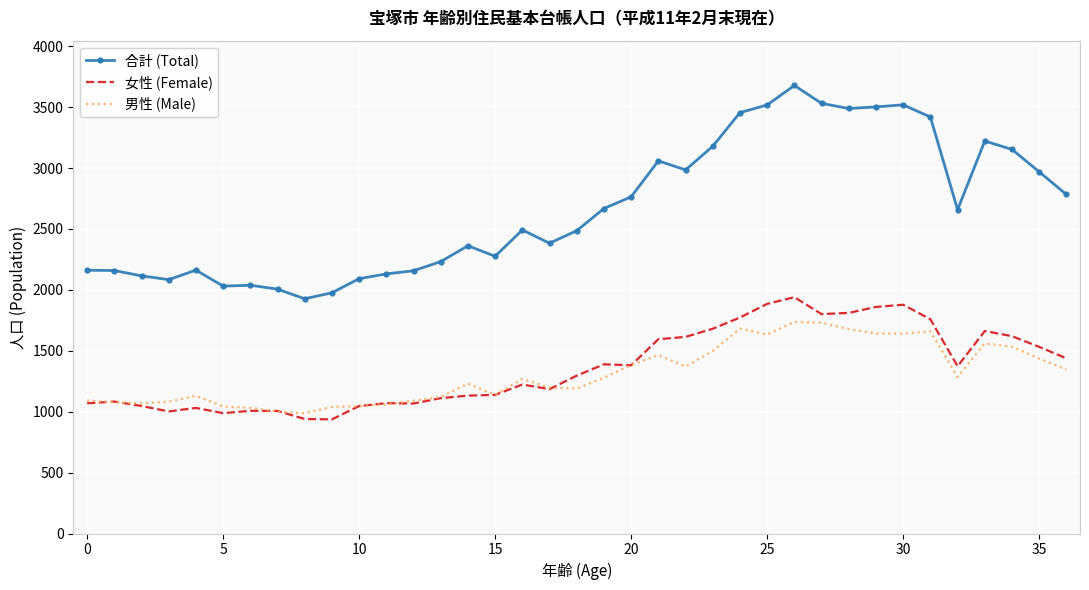

What is the difference between the maximum and minimum values in the 男性 (Male) series?

751